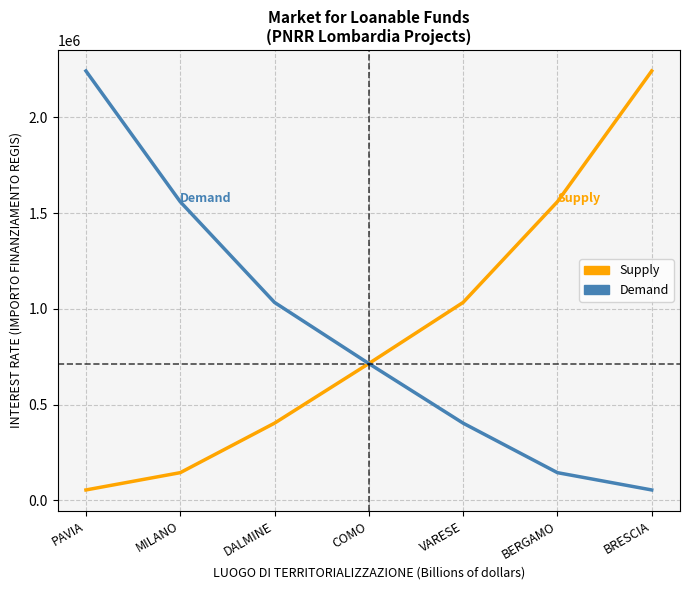

The Supply series shows 3996885.1 at BRESCIA. True or false?

False